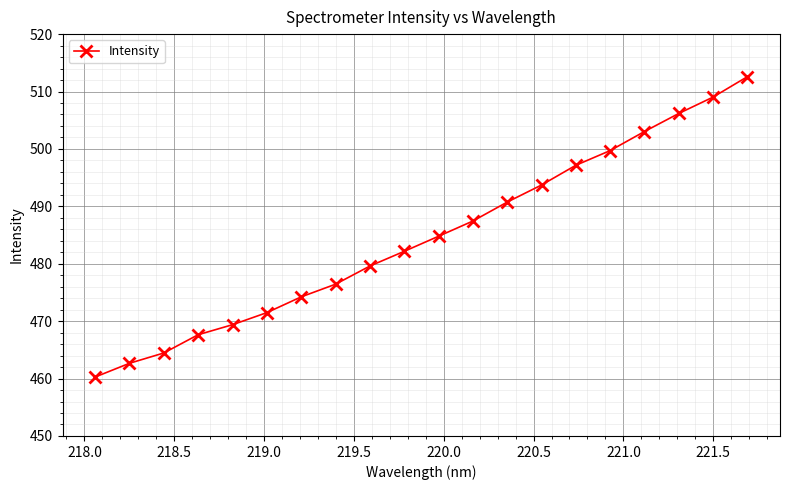

What is the value of the 7th point from the left?

474.2